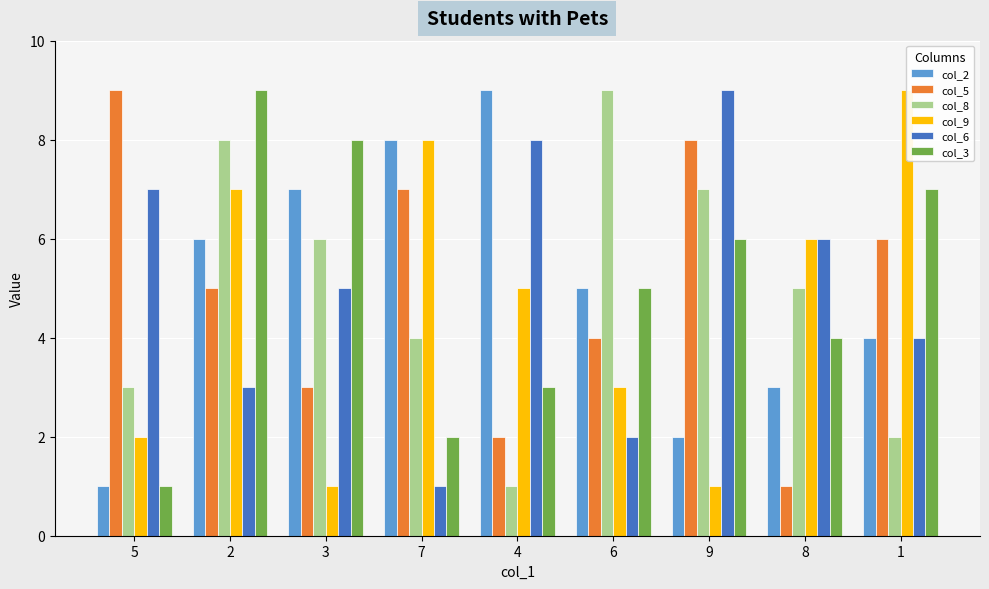

What is the difference between the highest and lowest values at 2?

6